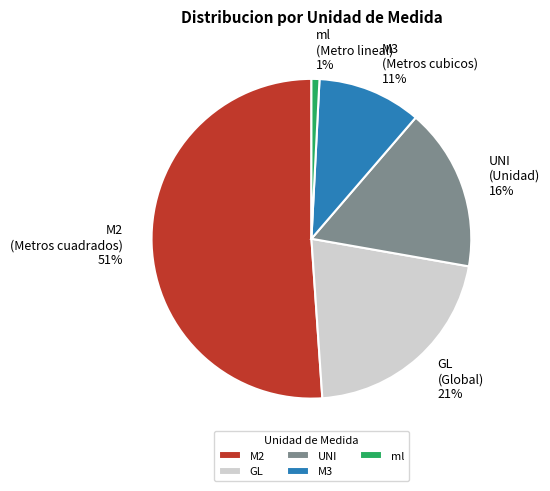

Between ml and GL, which is larger?

GL